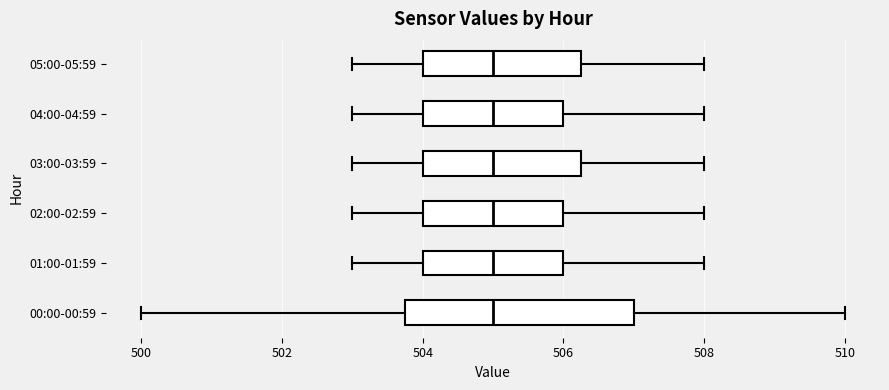

Which box is the widest, from its left edge to its right edge?

00:00-00:59